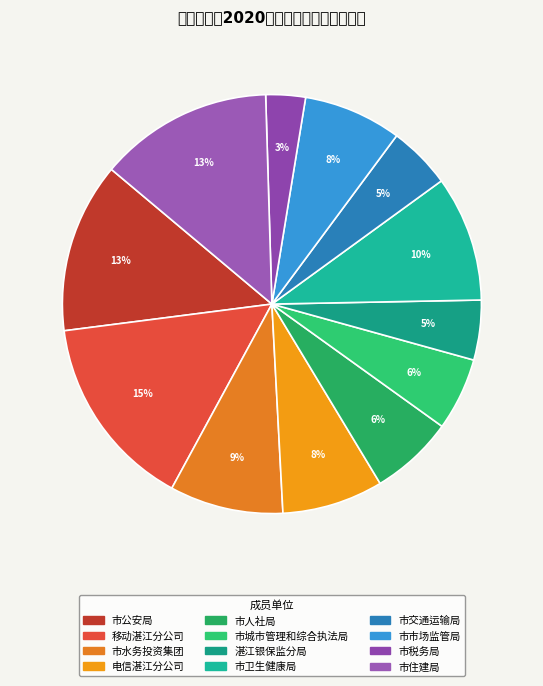

Which has a higher value, 市城市管理和综合执法局 or 市人社局?

市人社局